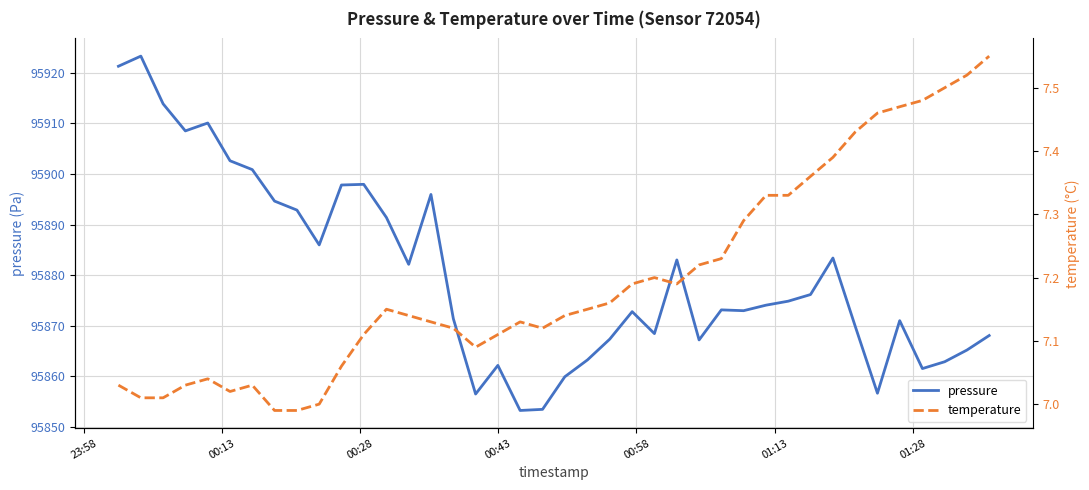

In temperature, how many points are lower than both neighbors (excluding endpoints)?

4